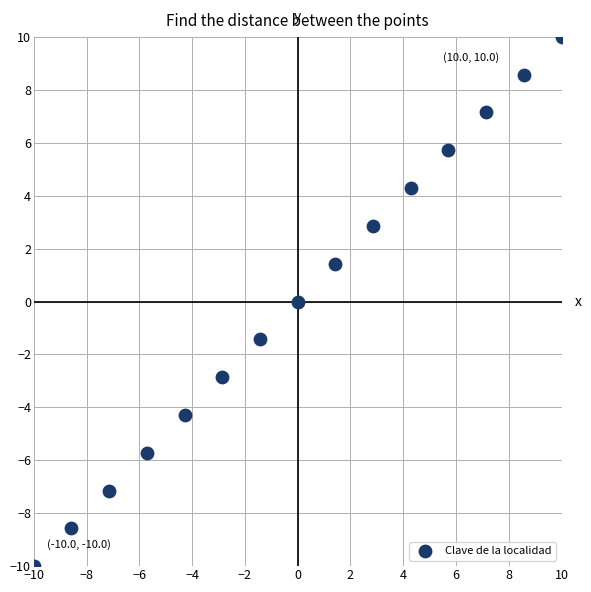

What is the range of Y values (max minus min)?

20.0